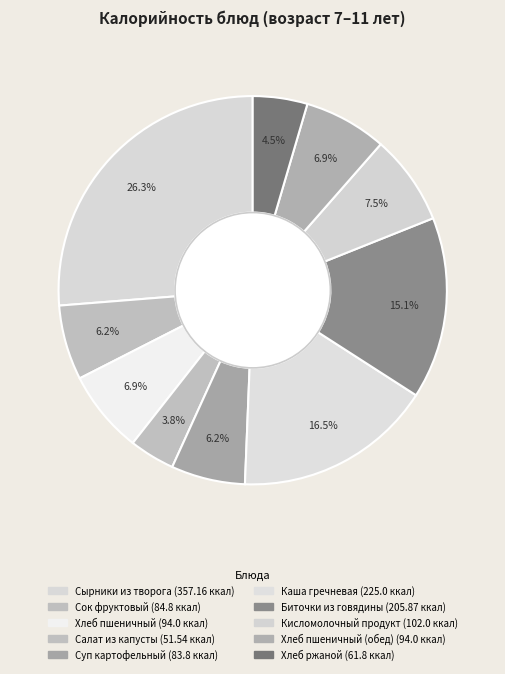

Count the number of slices in the pie.

10